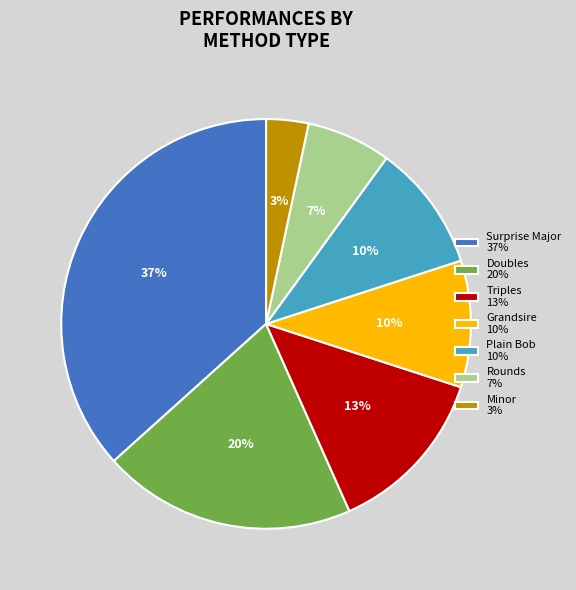

What percentage is the Grandsire 10% slice, to the nearest percent?

10%